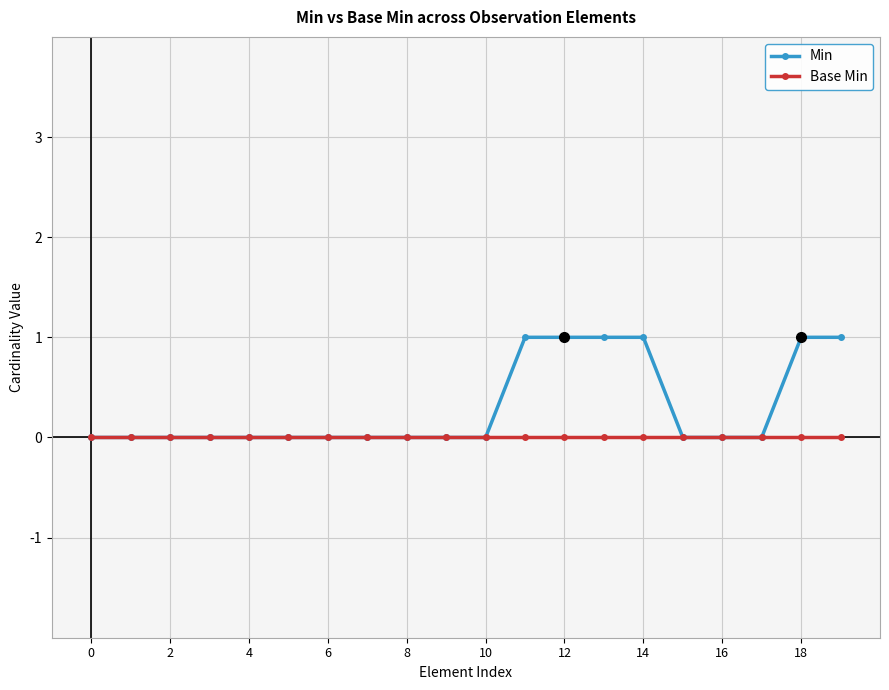

Which series has the largest total across all categories?

Min